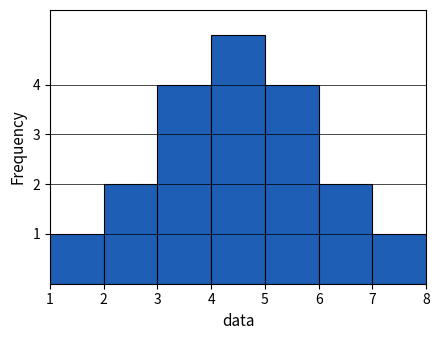

Reading left to right, list every bar in this chart as the range it spans on the x-axis followed by its height. The values are not printed on the chart, so give them approximately, as read against the axis.

1 to 2: 1
2 to 3: 2
3 to 4: 4
4 to 5: 5
5 to 6: 4
6 to 7: 2
7 to 8: 1